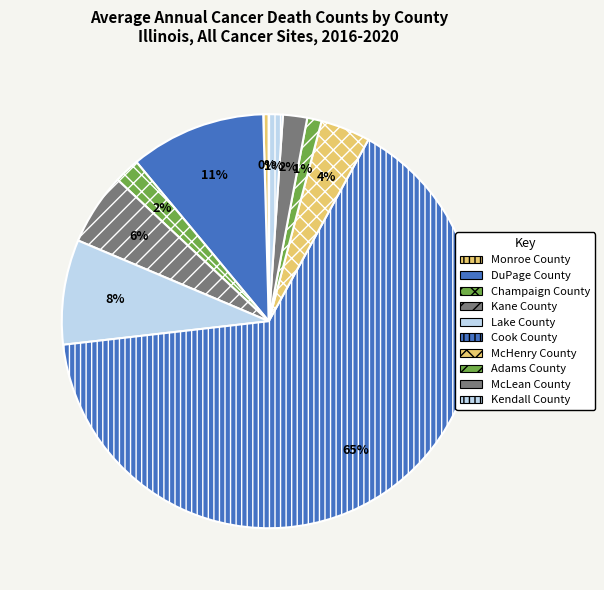

How many slices are in this pie chart?

10